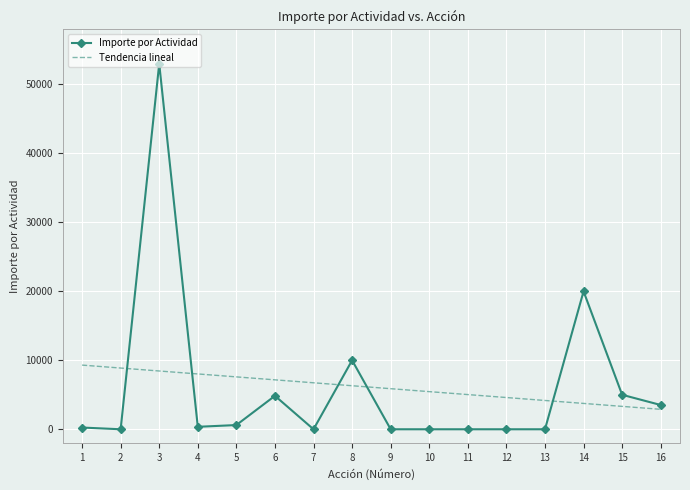

What is the average value of the Importe por Actividad series?

6099.5